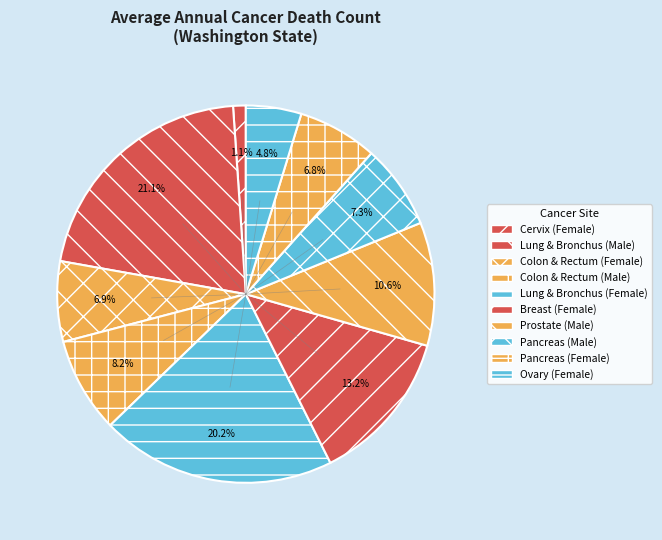

To the nearest percent, what is the difference between the Ovary (Female) and Cervix (Female) slice percentages?

4%